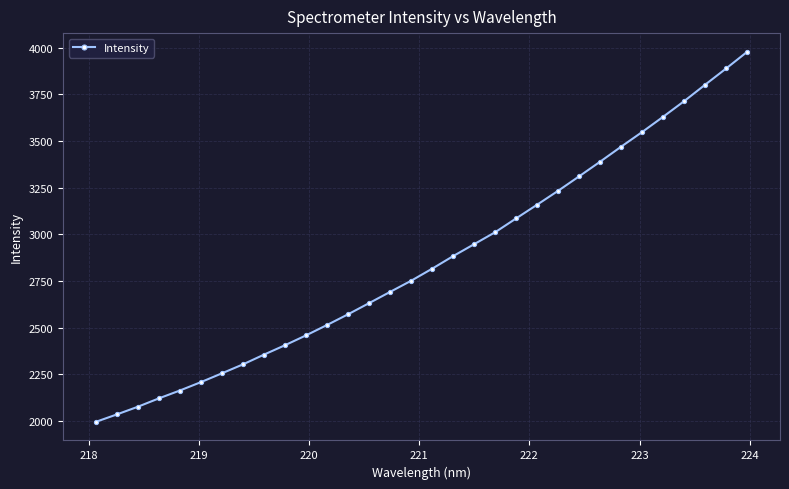

How many series are shown in this chart?

1